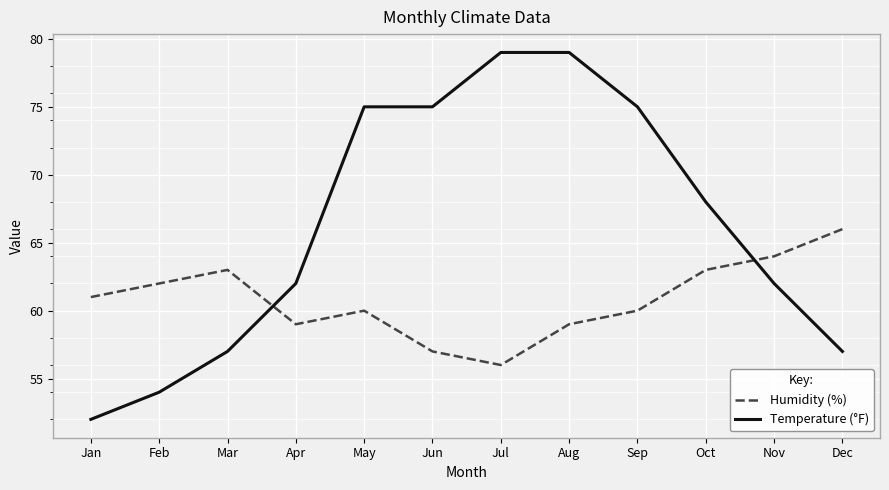

List the series in order of their peak value, lowest first.

Humidity (%), Temperature (°F)